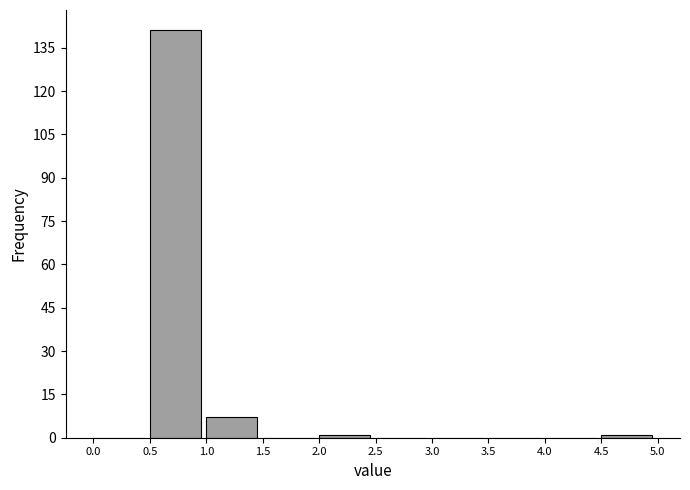

What is the height of the bar covering 1.0 to 1.5 on the x-axis? The values are not printed on the chart, so give them approximately, as read against the axis.

8